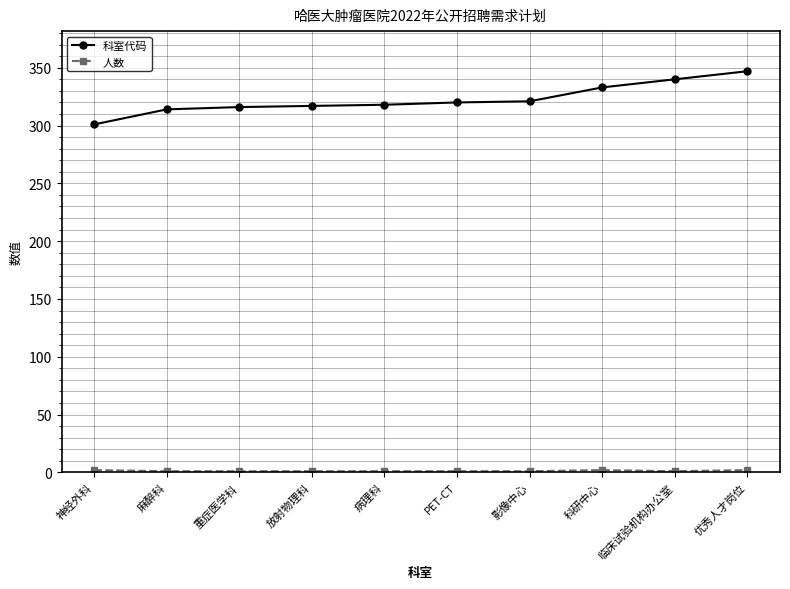

The 科室代码 series shows 426 at 重症医学科. True or false?

False